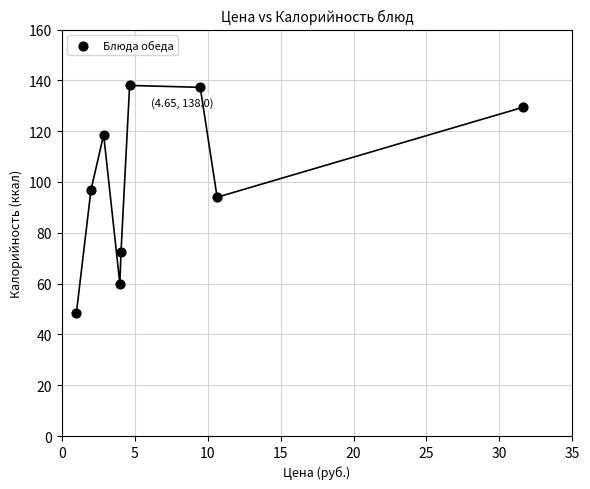

What is the average X value?

7.8